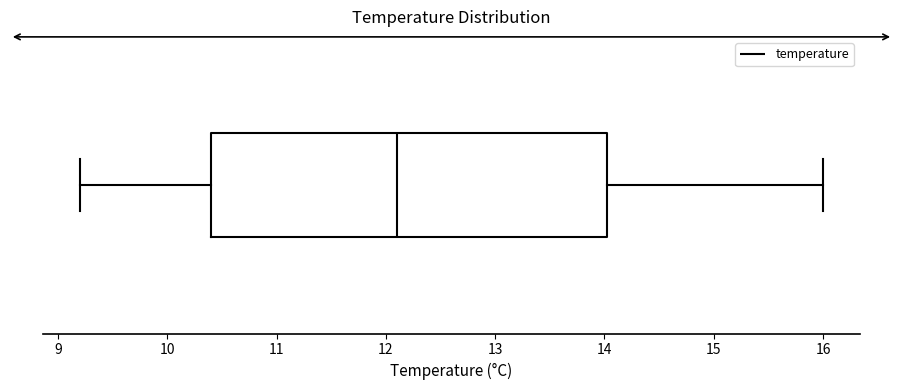

Read this box plot against the x-axis: the position of the median line, the range covered by the box, and the ends of both whiskers. The values are not printed on the chart, so give them approximately, as read against the axis.

median 12.1, box 10.4 to 14.0, whiskers 9.2 to 16.0